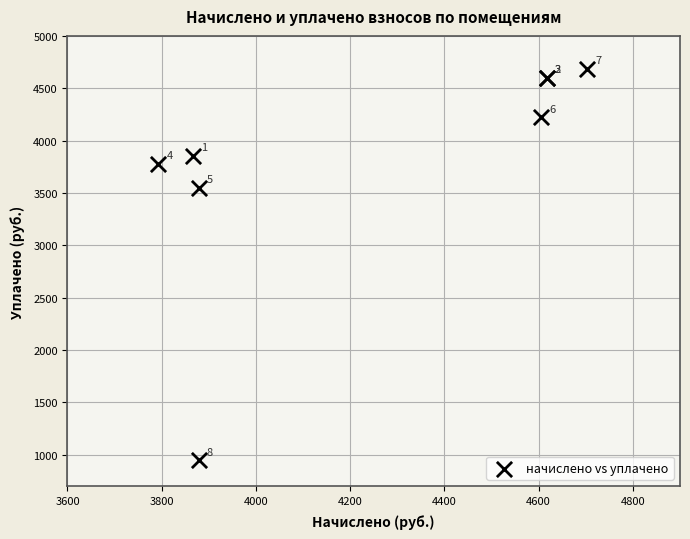

What Y value in the scatter plot is closest to 2816?

3550.0